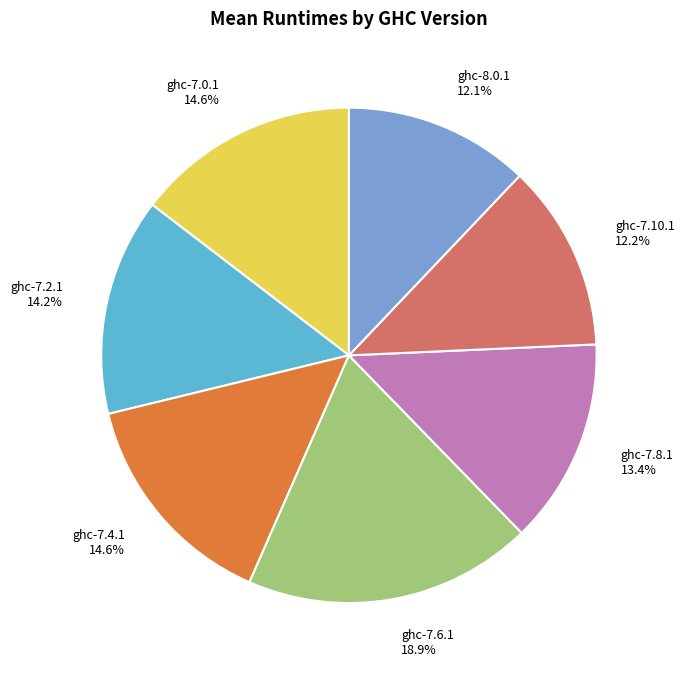

What percentage is the ghc-8.0.1 slice, to the nearest percent?

12%